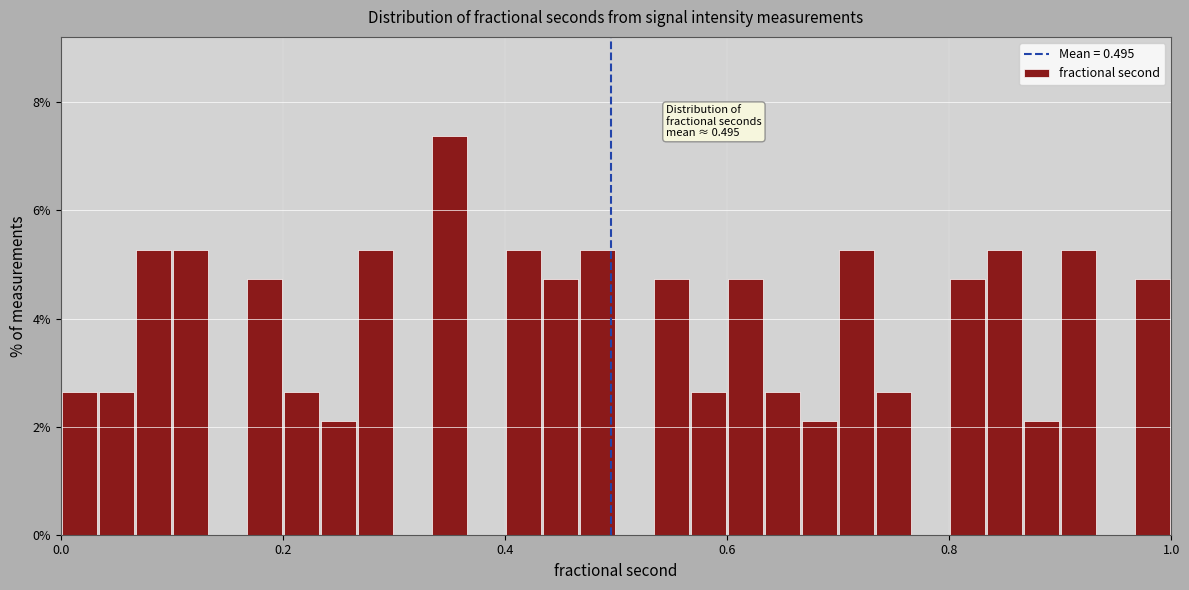

Read against the x-axis, roughly where is the centre of the tallest bar?

0.36